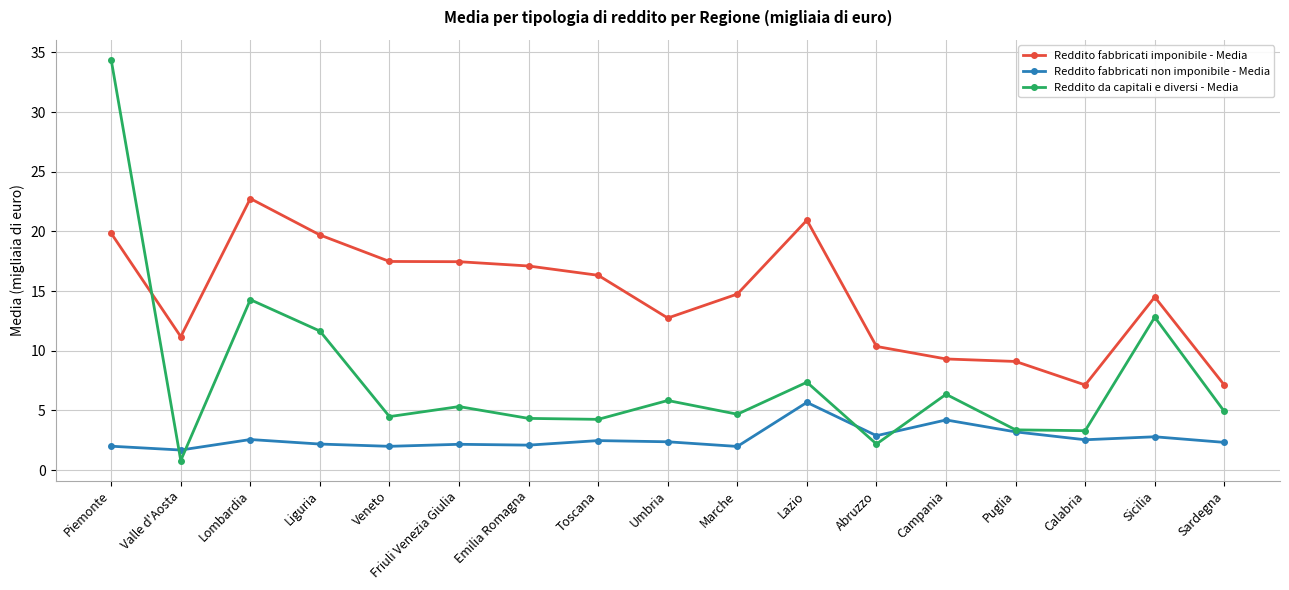

Is this an area chart (filled region under the line)?

No